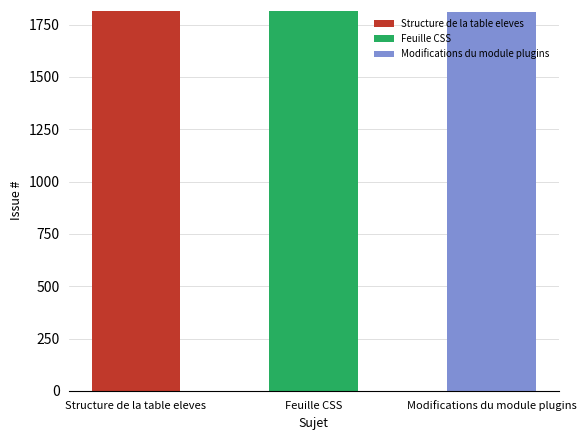

The chart shows a value of 3126 at Feuille CSS. True or false?

False